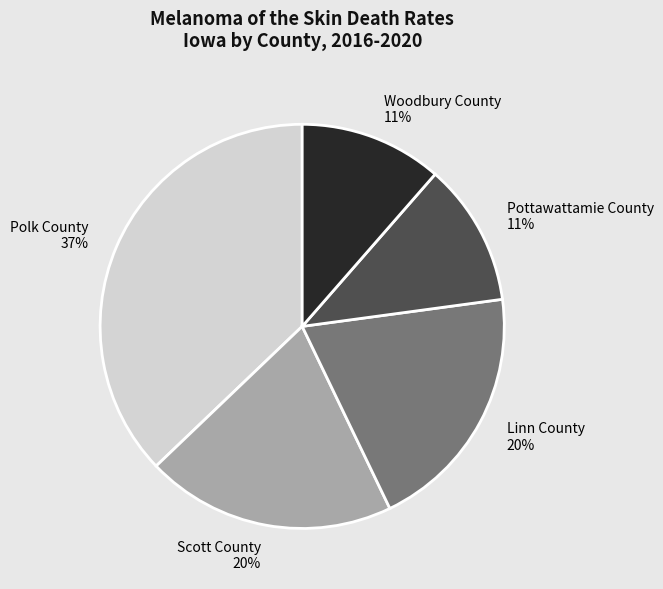

Which category has the biggest portion of the pie?

Polk County